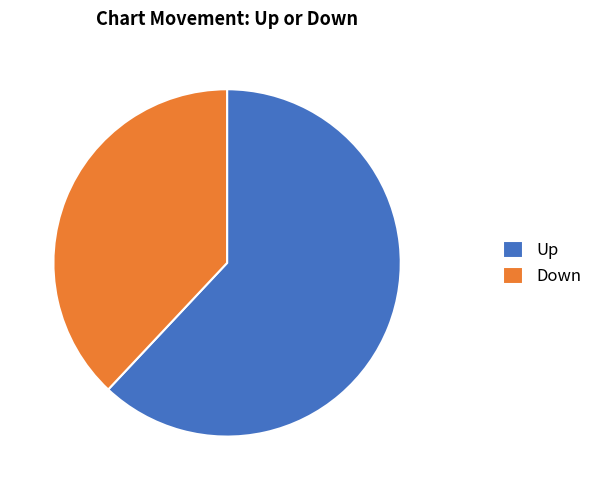

Combined, do Up and Down account for over 50%?

Yes